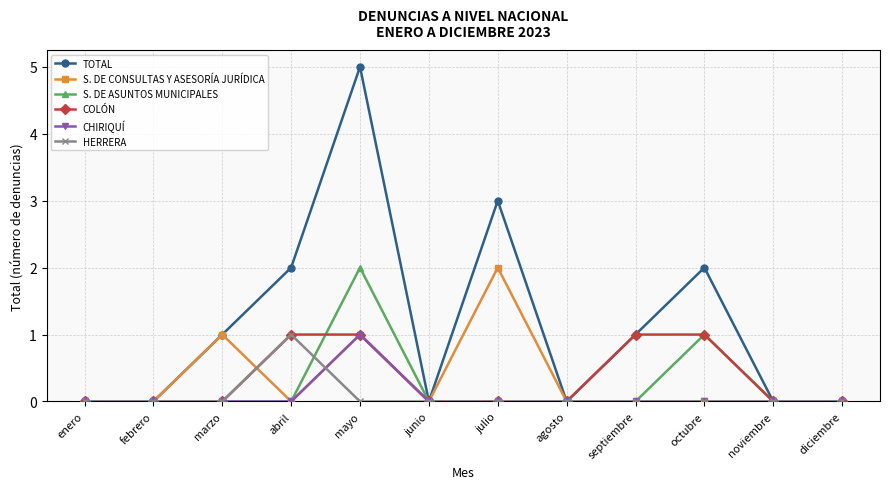

Reading right to left, list all the values displayed in this chart.

TOTAL: diciembre=0	noviembre=0	octubre=2	septiembre=1	agosto=0	julio=3	junio=0	mayo=5	abril=2	marzo=1	febrero=0	enero=0
S. DE CONSULTAS Y ASESORÍA JURÍDICA: diciembre=0	noviembre=0	octubre=0	septiembre=0	agosto=0	julio=2	junio=0	mayo=1	abril=0	marzo=1	febrero=0	enero=0
S. DE ASUNTOS MUNICIPALES: diciembre=0	noviembre=0	octubre=1	septiembre=0	agosto=0	julio=0	junio=0	mayo=2	abril=0	marzo=0	febrero=0	enero=0
COLÓN: diciembre=0	noviembre=0	octubre=1	septiembre=1	agosto=0	julio=0	junio=0	mayo=1	abril=1	marzo=0	febrero=0	enero=0
CHIRIQUÍ: diciembre=0	noviembre=0	octubre=0	septiembre=0	agosto=0	julio=0	junio=0	mayo=1	abril=0	marzo=0	febrero=0	enero=0
HERRERA: diciembre=0	noviembre=0	octubre=0	septiembre=0	agosto=0	julio=0	junio=0	mayo=0	abril=1	marzo=0	febrero=0	enero=0